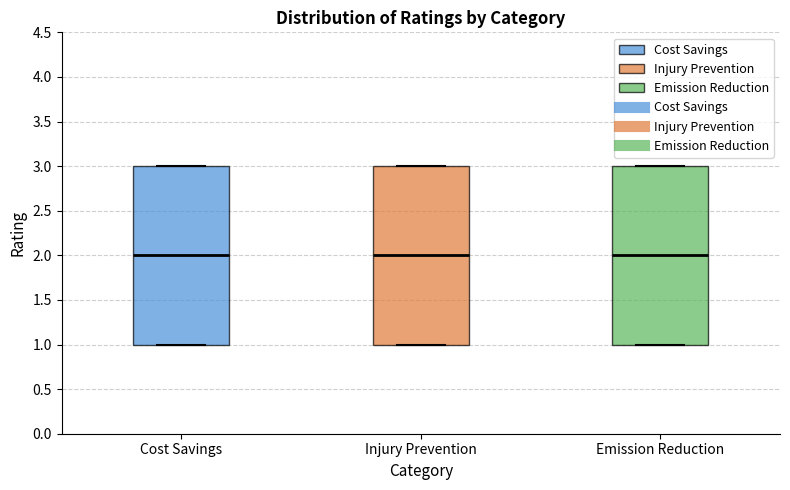

Where is the upper edge of the box for Injury Prevention on the y-axis? The values are not printed on the chart, so give them approximately, as read against the axis.

3